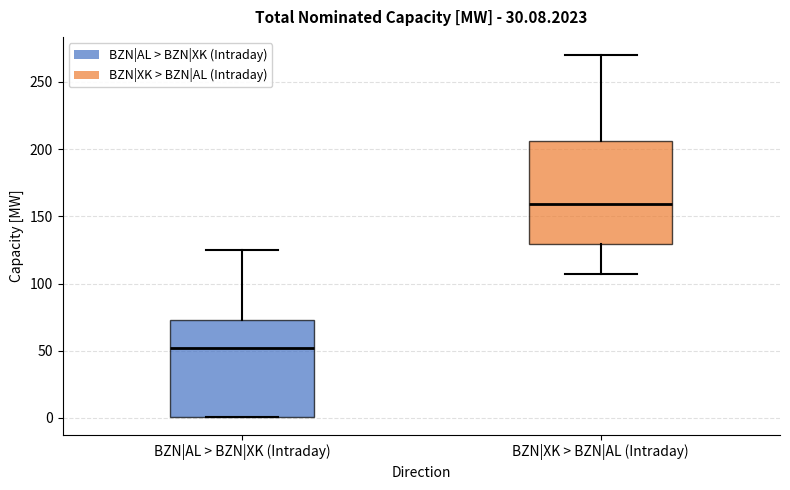

Where is the upper edge of the box for BZN|AL > BZN|XK (Intraday) on the y-axis? The values are not printed on the chart, so give them approximately, as read against the axis.

75